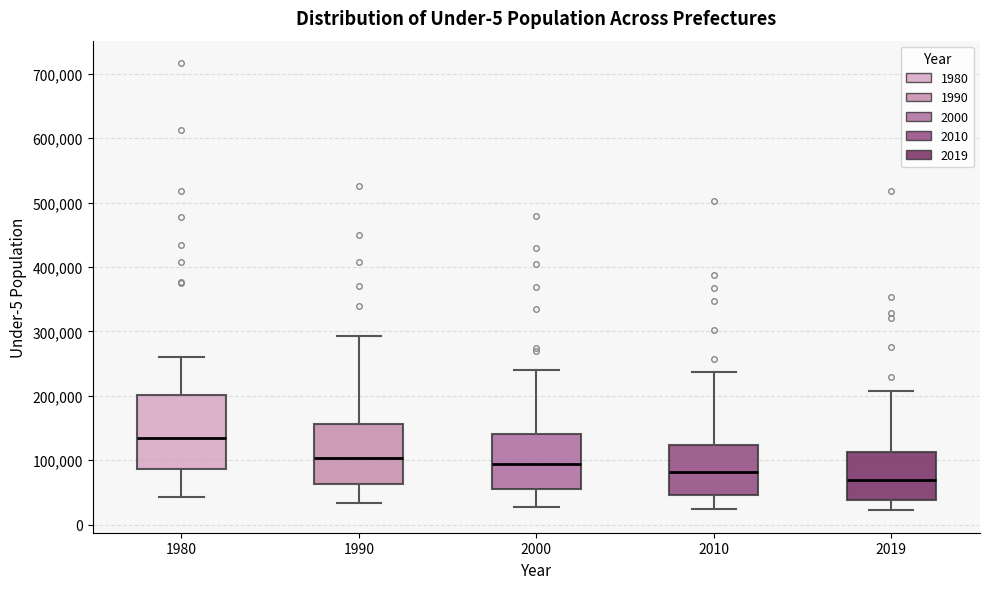

Where does the upper whisker of the box at x = 1980 end on the y-axis? The values are not printed on the chart, so give them approximately, as read against the axis.

260000